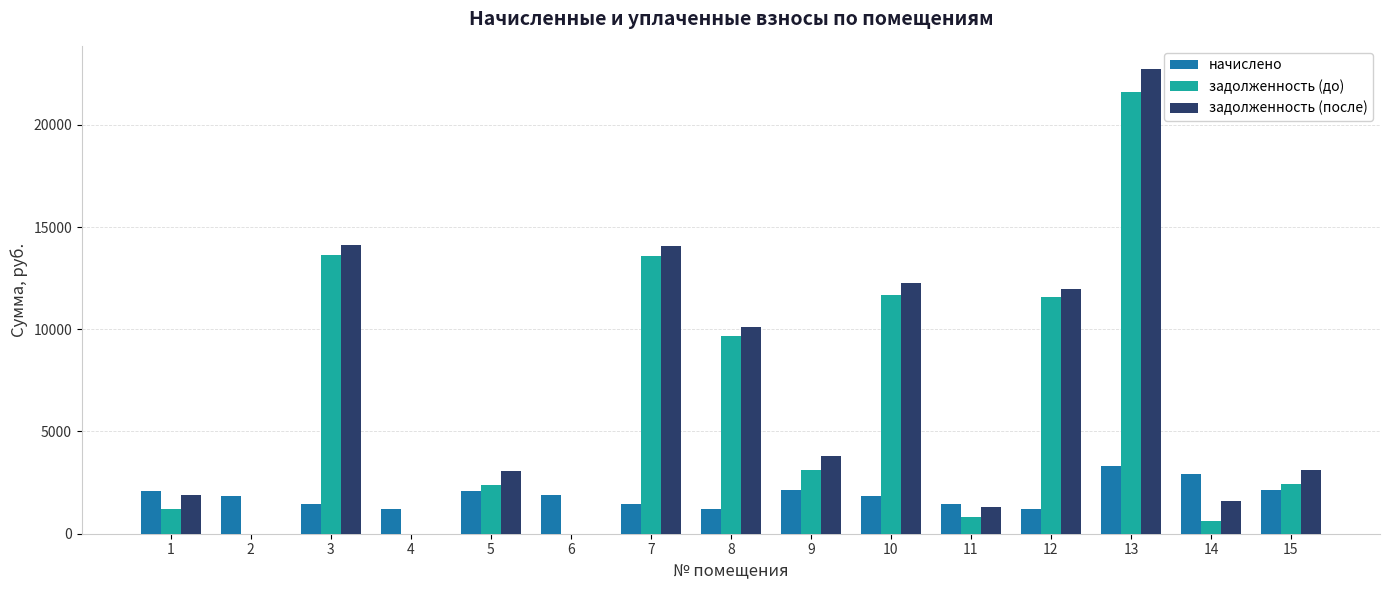

Is the value of задолженность (до) at 5 greater than the value of начислено at 3?

Yes